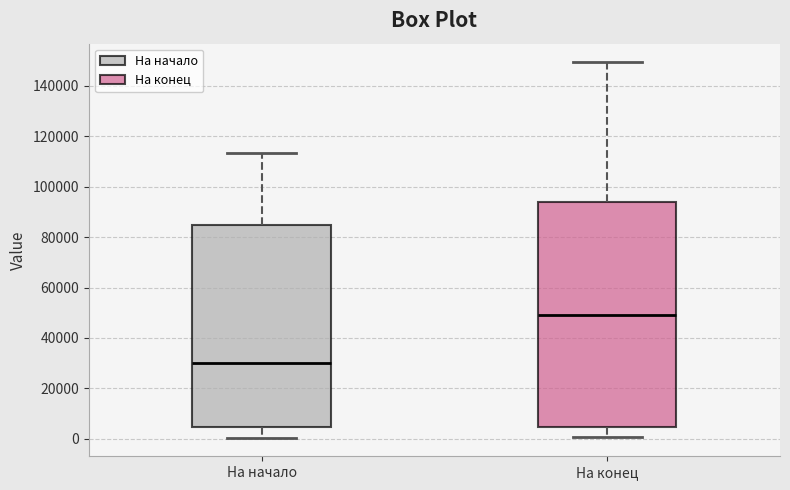

Reading left to right, read every box against the y-axis: the position of its median line, the range the box covers, and the ends of its whiskers. The values are not printed on the chart, so give them approximately, as read against the axis.

На начало: median 30000, box 4000 to 86000, whiskers 0 to 114000
На конец: median 50000, box 4000 to 94000, whiskers 0 to 150000